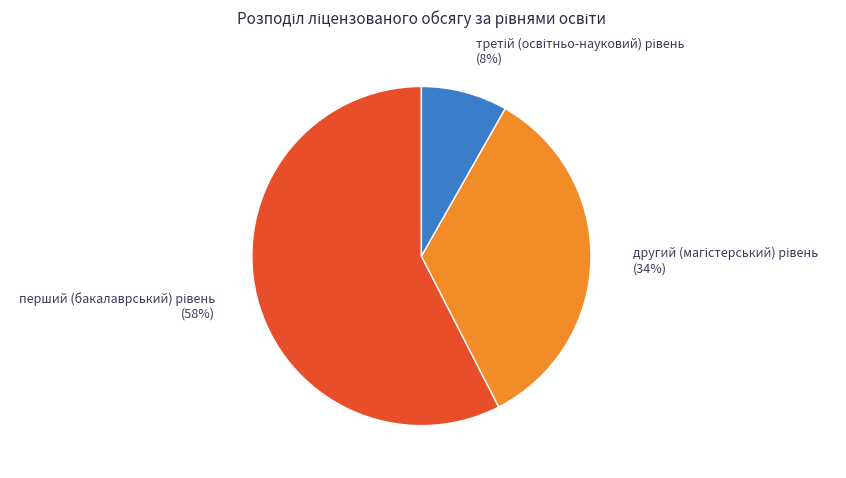

Is there any slice that represents more than half of the pie?

Yes